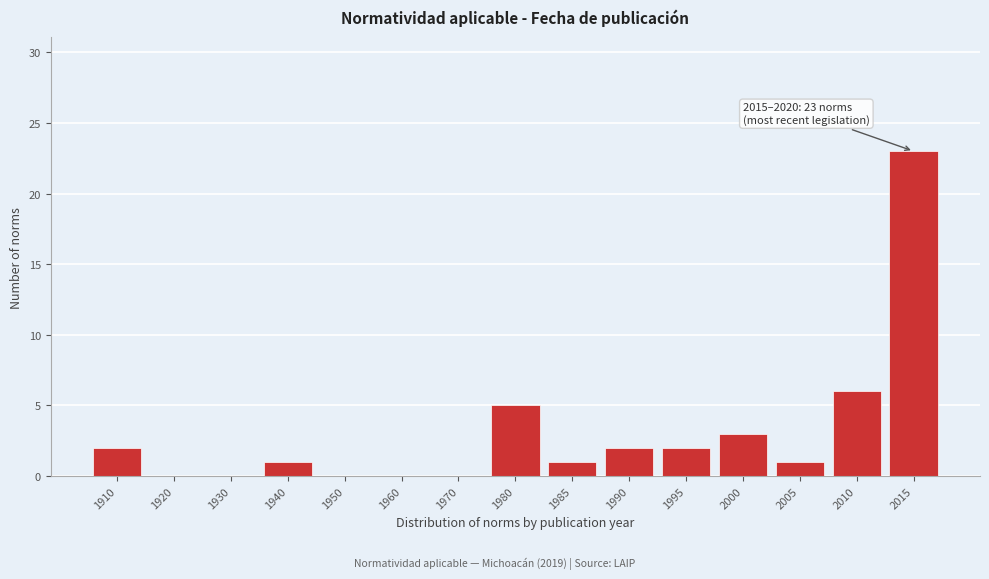

Reading left to right, extract all data points from this chart.

1910=2	1920=0	1930=0	1940=1	1950=0	1960=0	1970=0	1980=5	1985=1	1990=2	1995=2	2000=3	2005=1	2010=6	2015=23